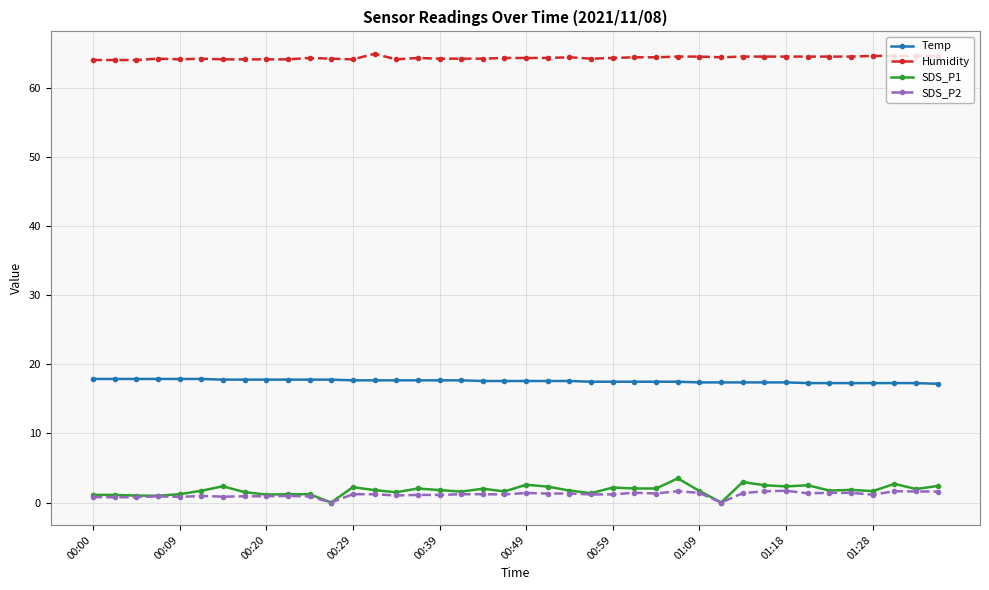

Which series has the largest range (max minus min)?

SDS_P1